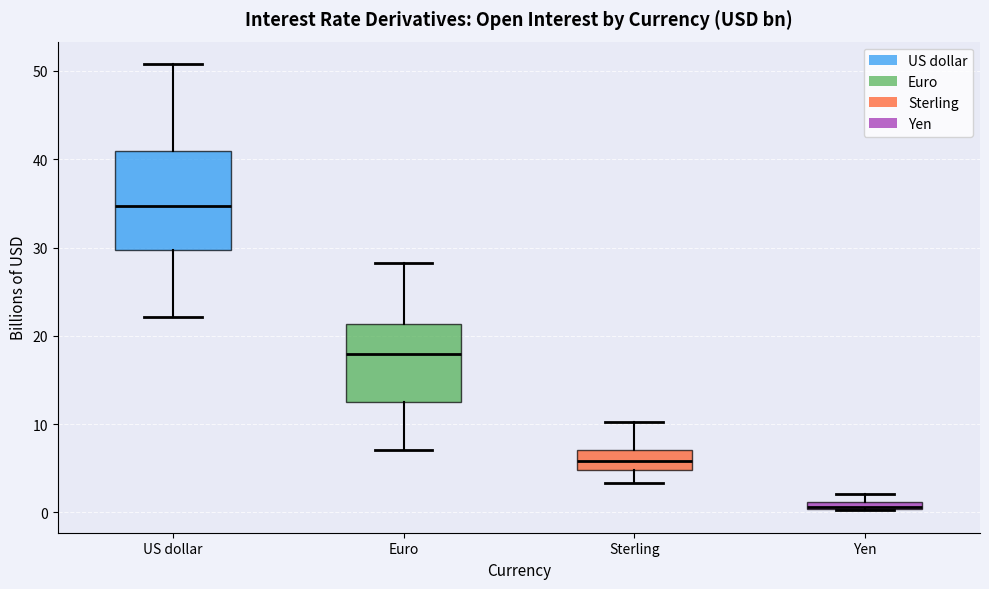

Which box is the tallest, from its lower edge to its upper edge?

US dollar